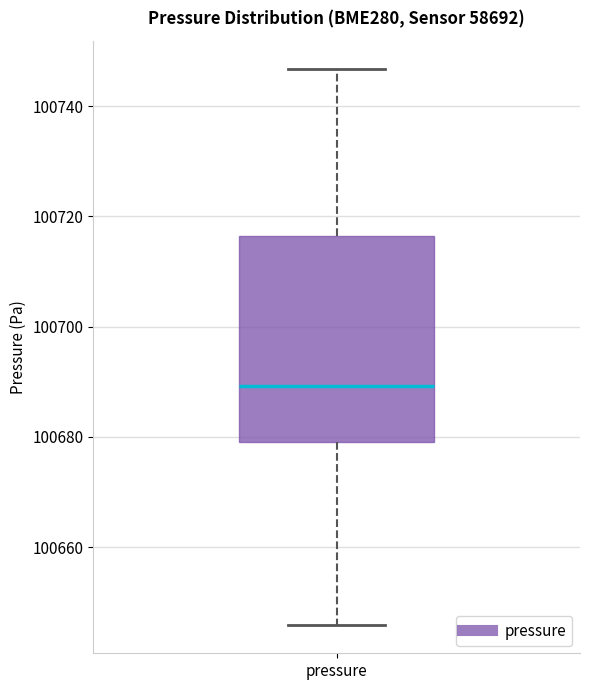

Where does the median line of the box for pressure sit on the y-axis? The values are not printed on the chart, so give them approximately, as read against the axis.

100690